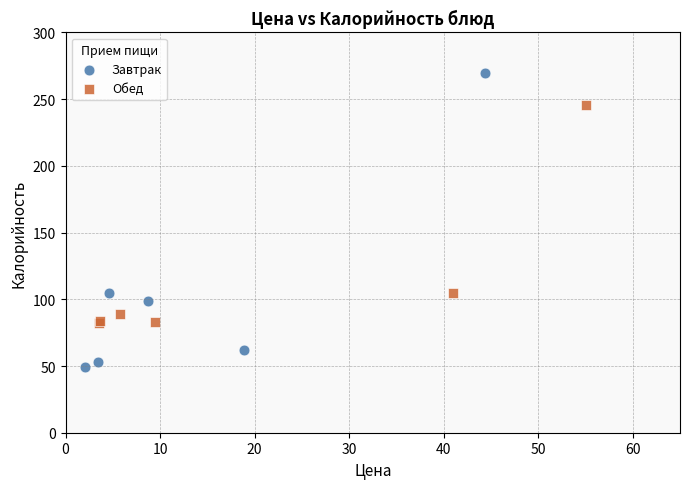

Which series has the largest Y range (max minus min)?

Завтрак